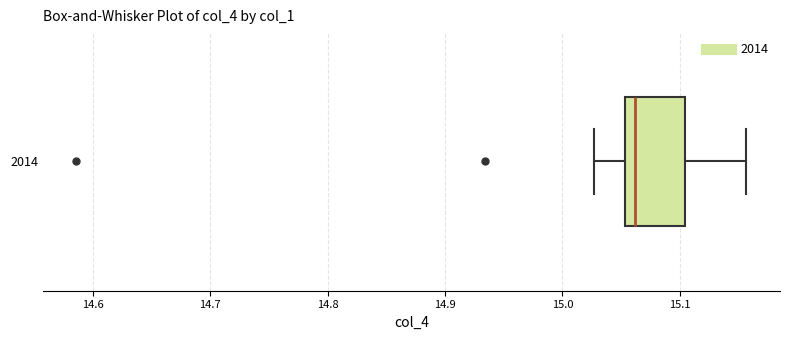

Where is the left edge of the box at y = 2014 on the x-axis? The values are not printed on the chart, so give them approximately, as read against the axis.

15.05